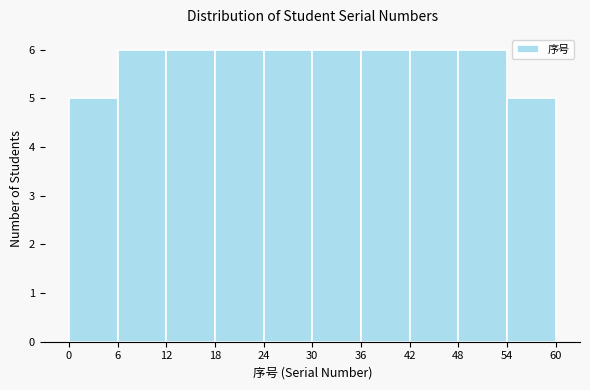

How tall is the bar that spans 0 to 6 on the x-axis? The values are not printed on the chart, so give them approximately, as read against the axis.

5